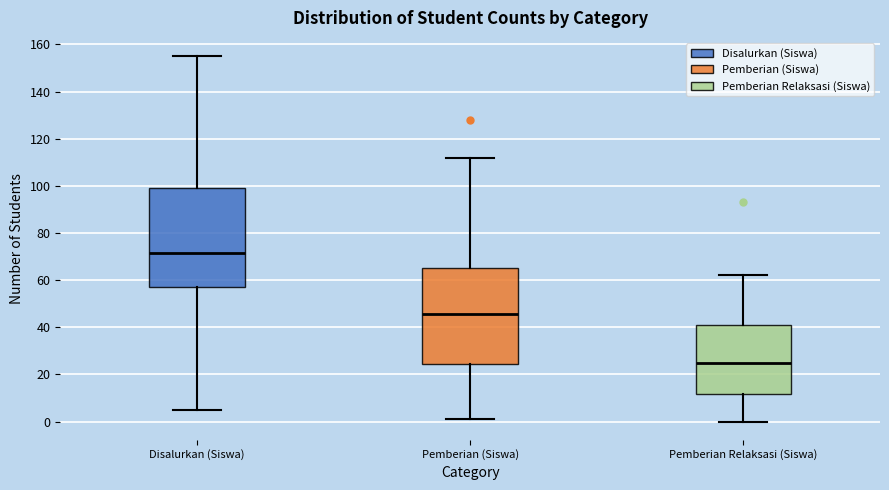

Which box's median line is the lowest?

Pemberian Relaksasi (Siswa)